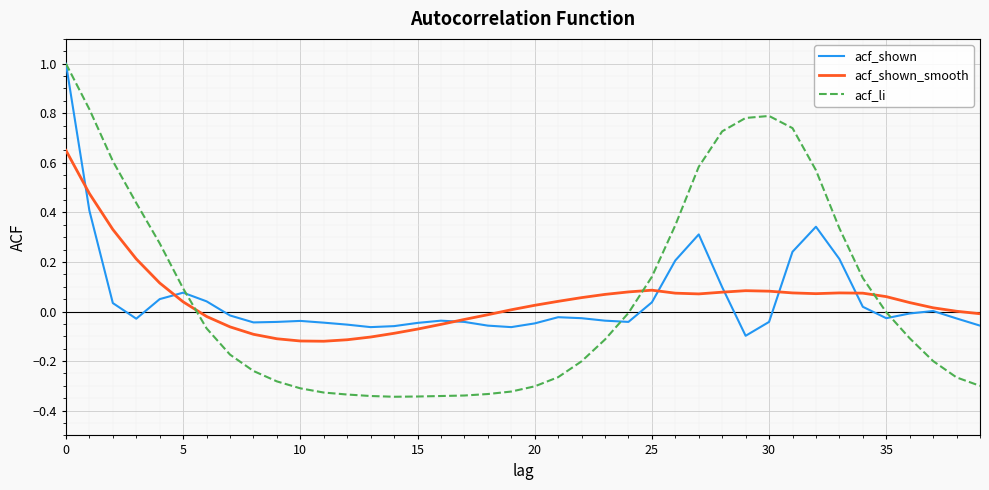

What is the greatest value displayed?

1.0